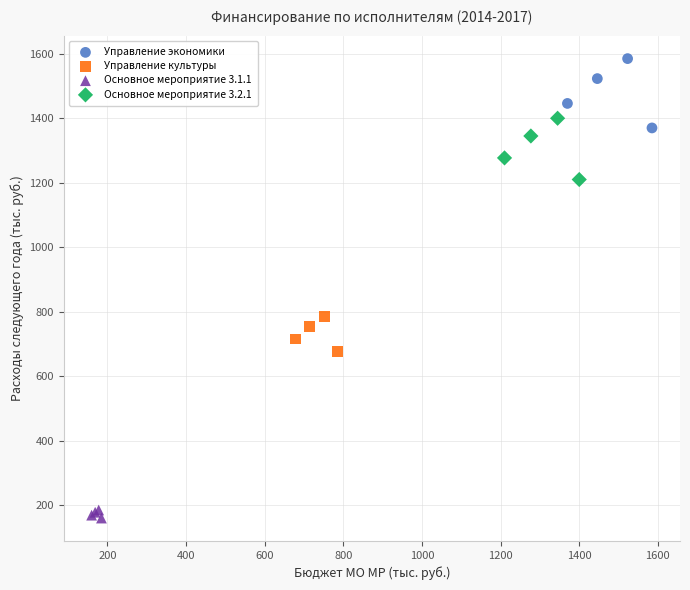

Which series reaches the maximum Y coordinate?

Управление экономики